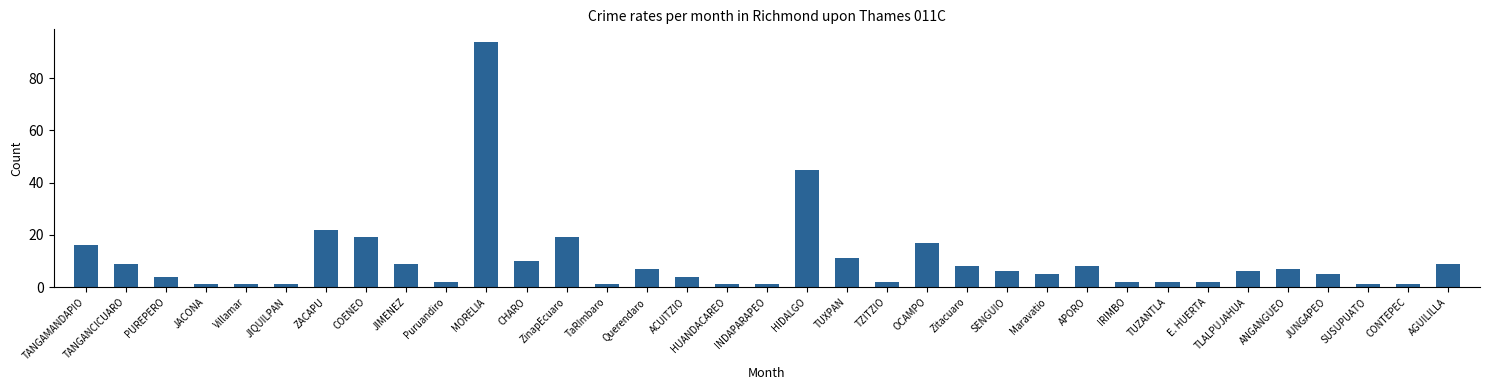

What is the label of the 1st bar from the right?

AGUILILLA